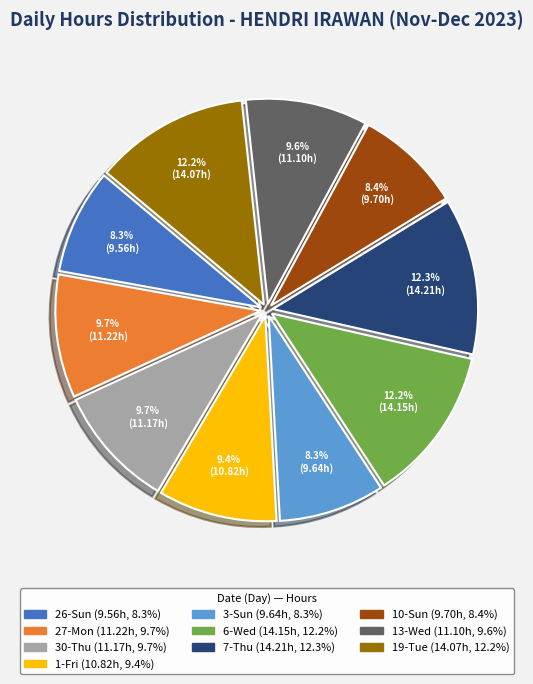

Count the number of slices in the pie.

10